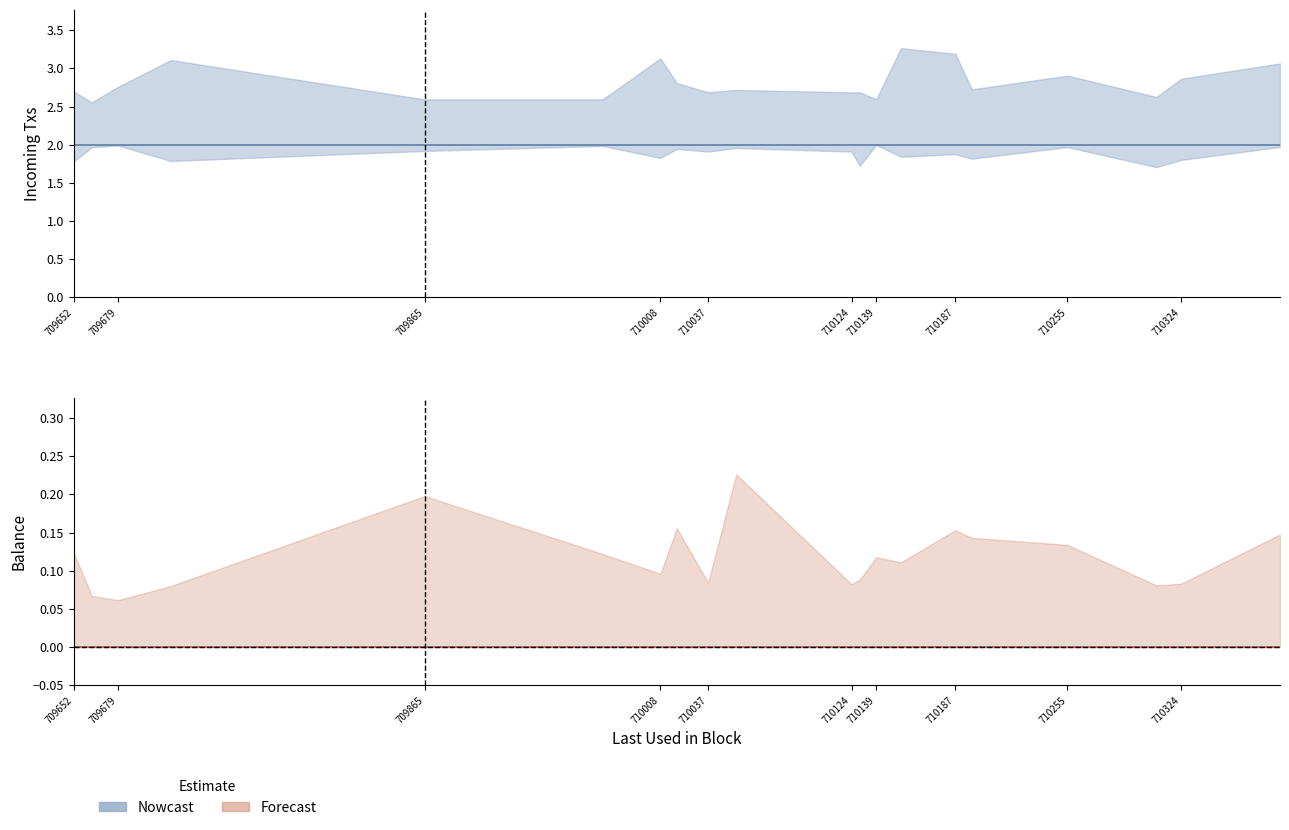

The value of incoming txs at 709865 is 2. True or false?

True